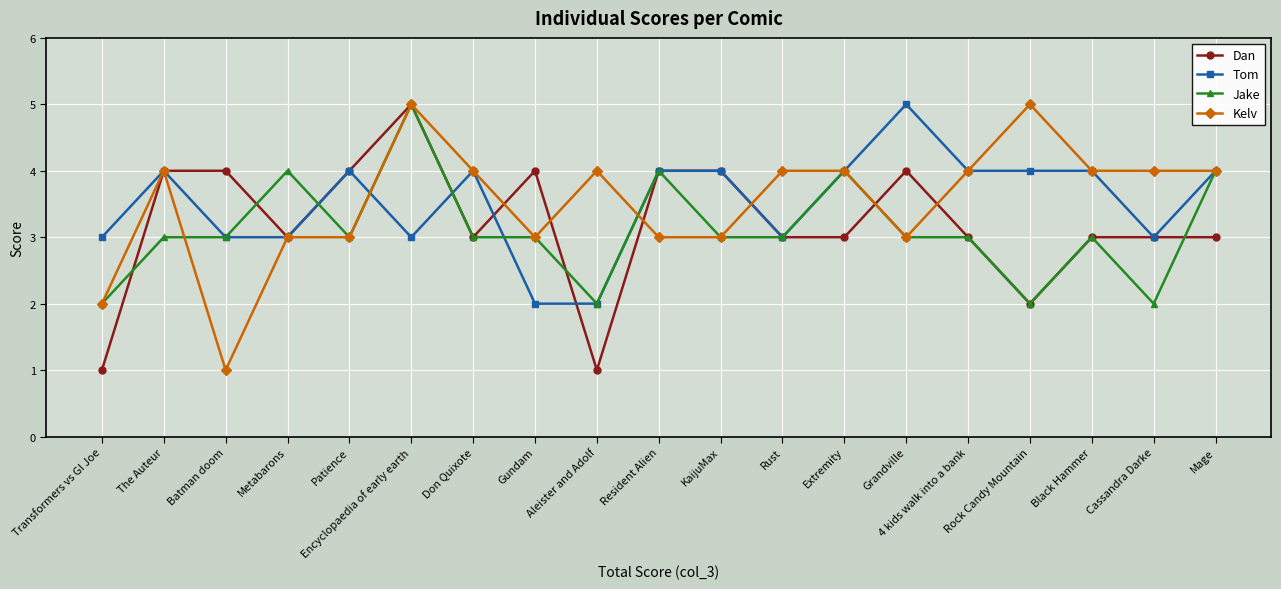

What value does the Kelv series have at Resident Alien?

3